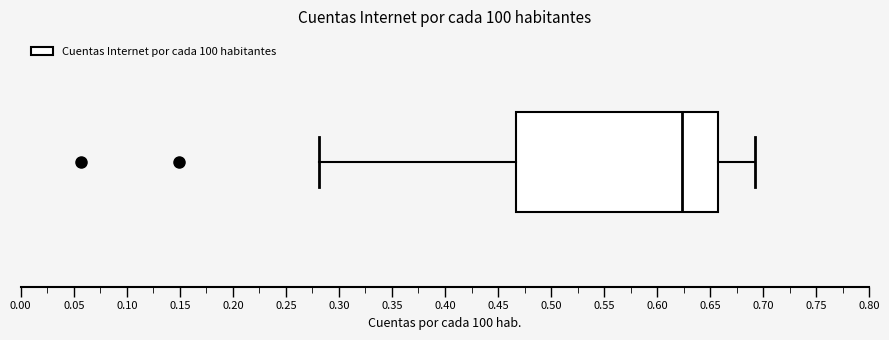

Transcribe this box plot: give where the median line is, the range the box spans, and where the two whiskers end, as read against the x-axis. The values are not printed on the chart, so give them approximately, as read against the axis.

median 0.625, box 0.465 to 0.655, whiskers 0.280 to 0.690